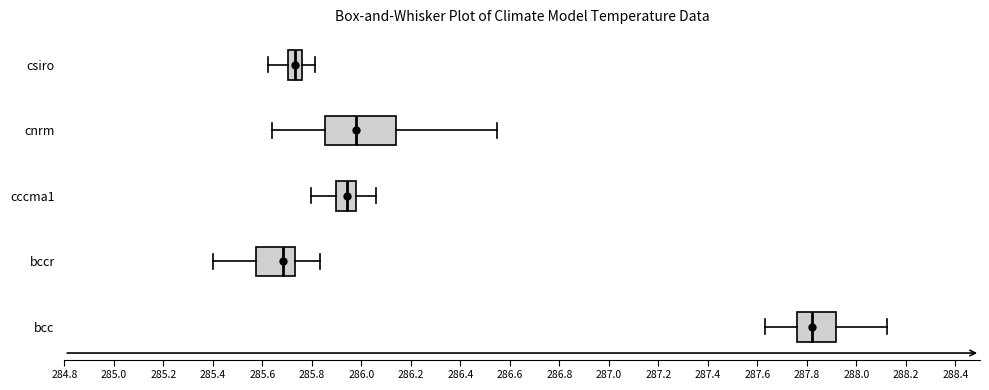

Which box has the furthest to the left median line?

bccr